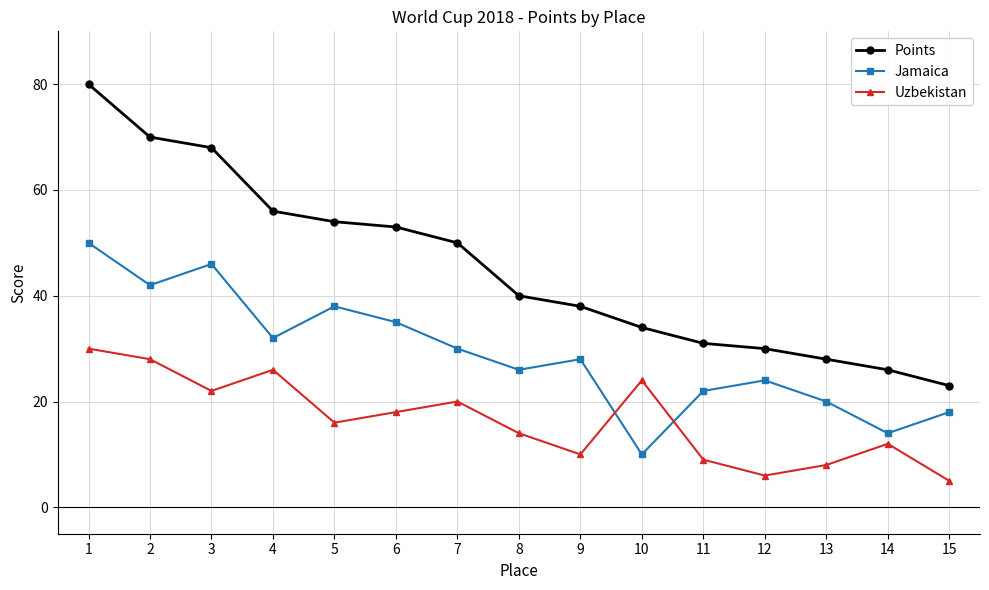

At which category does Jamaica reach its first local peak?

3